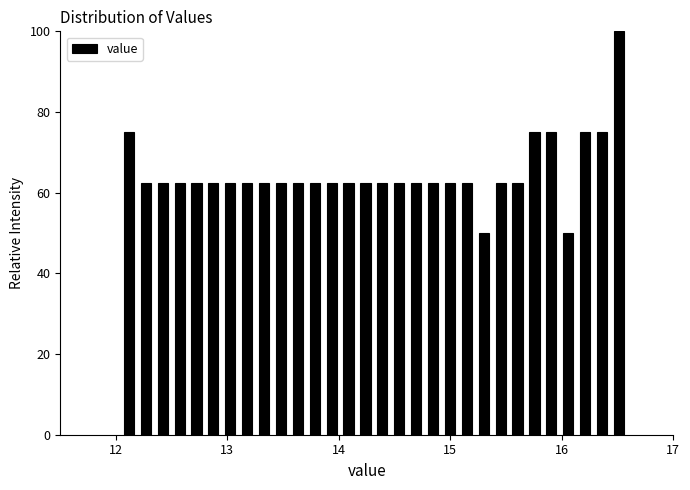

Around what value on the x-axis is the tallest bar? Give the approximate position of its centre, as read against the axis.

16.5